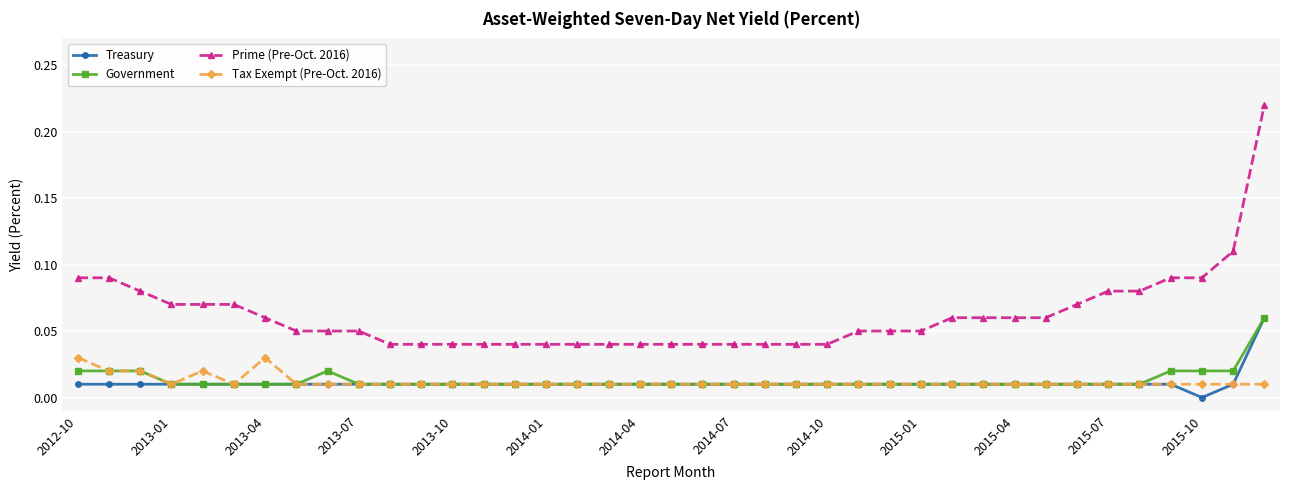

Which series has the largest total across all categories?

Prime (Pre-Oct. 2016)